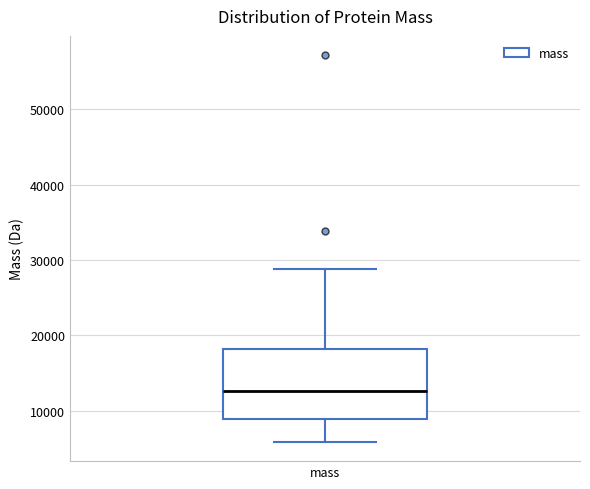

Where is the upper edge of the box for mass on the y-axis? The values are not printed on the chart, so give them approximately, as read against the axis.

18000